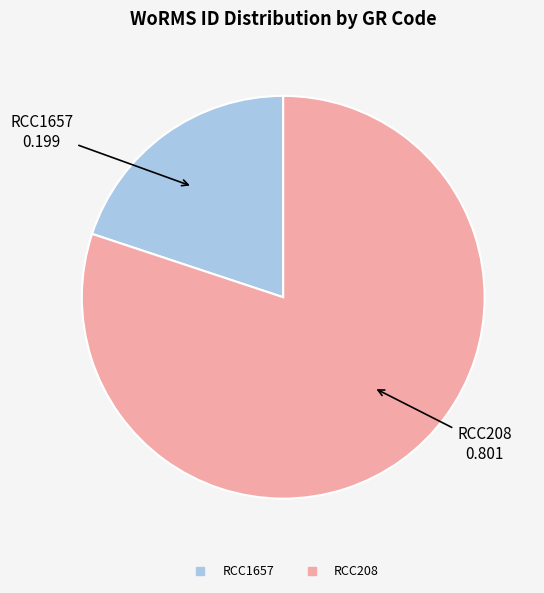

Is it true that RCC208 is 80% of the pie?

True